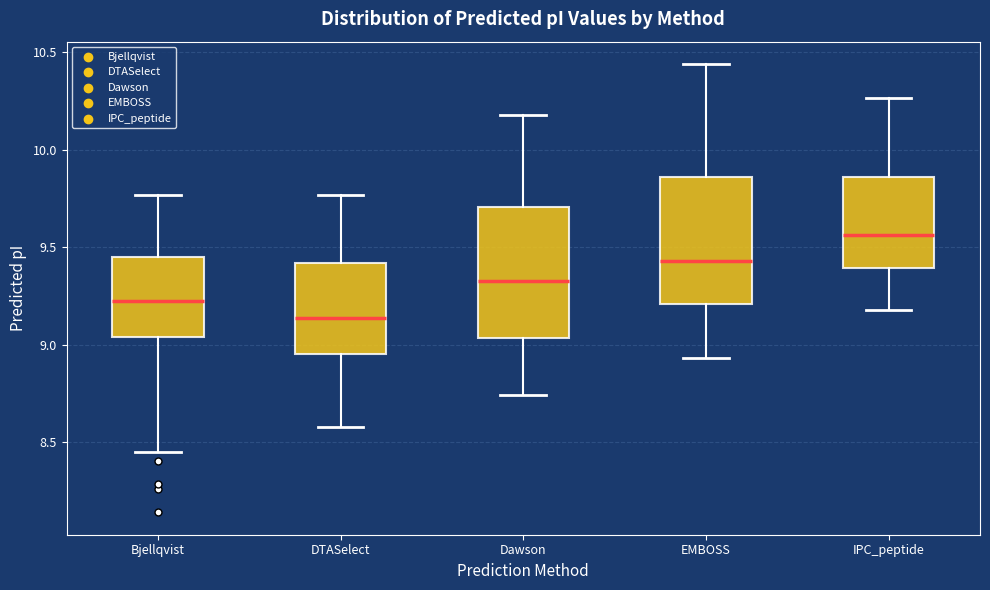

Where does the lower whisker of the box for DTASelect end on the y-axis? The values are not printed on the chart, so give them approximately, as read against the axis.

8.60